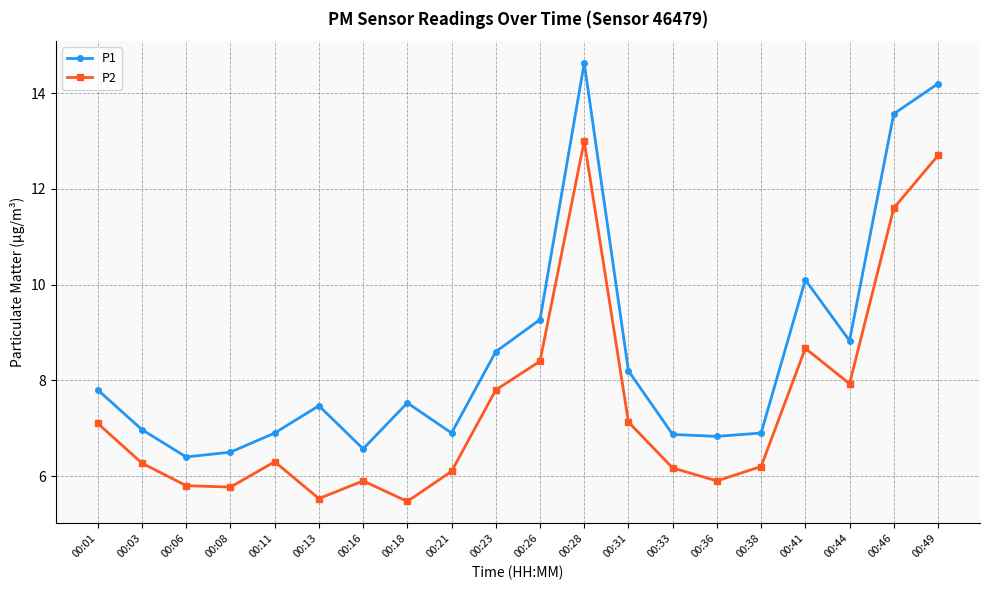

What is the difference between the P1 values at 00:11 and 00:18?

0.6